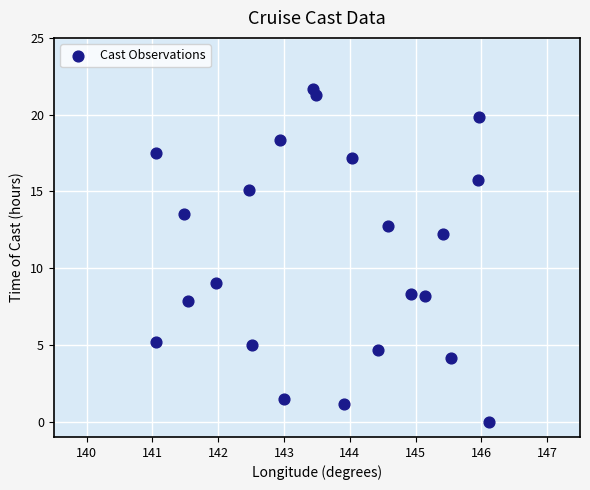

What is the range of X values (max minus min)?

5.1